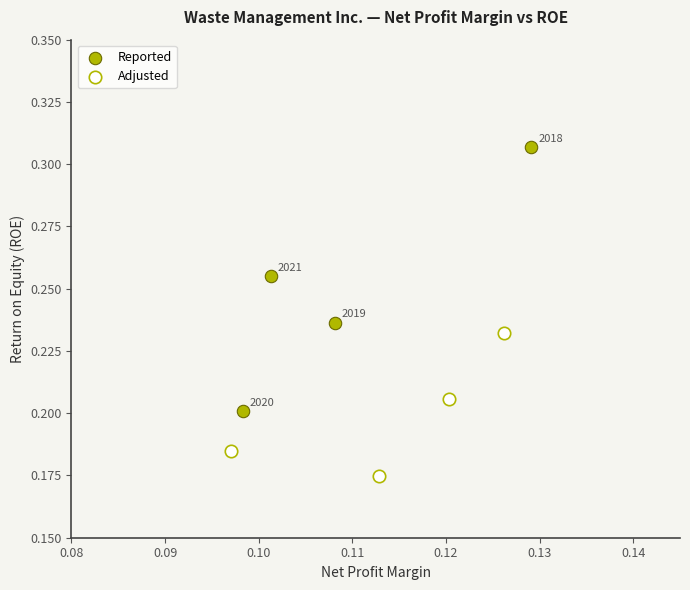

Which series contains the highest Y value?

Reported